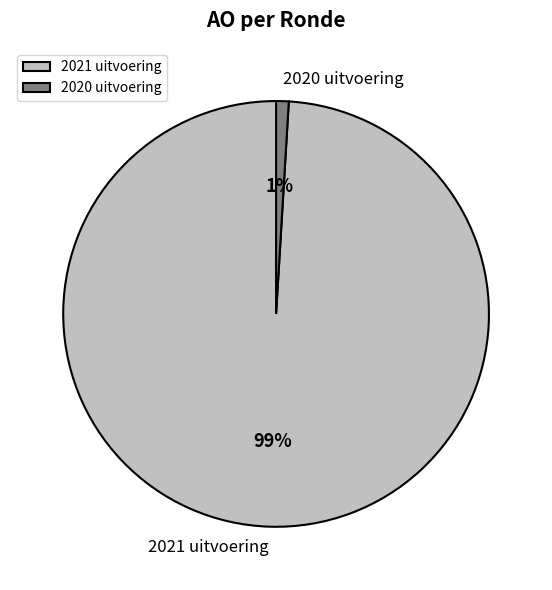

To the nearest percent, what is the difference between the 2020 uitvoering and 2021 uitvoering slice percentages?

98%